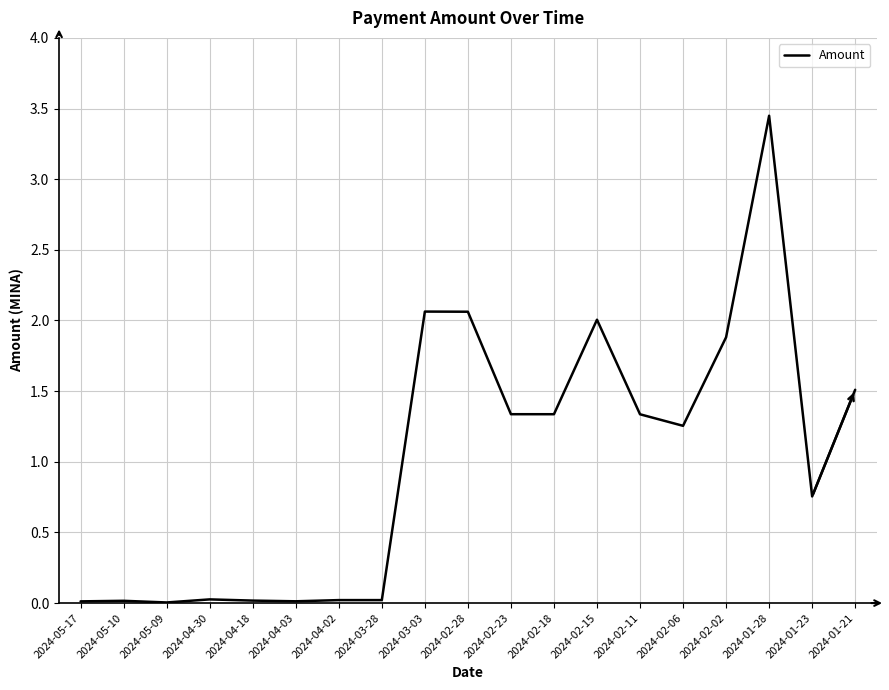

What is the difference between the values at 2024-03-03 and 2024-02-18?

0.7